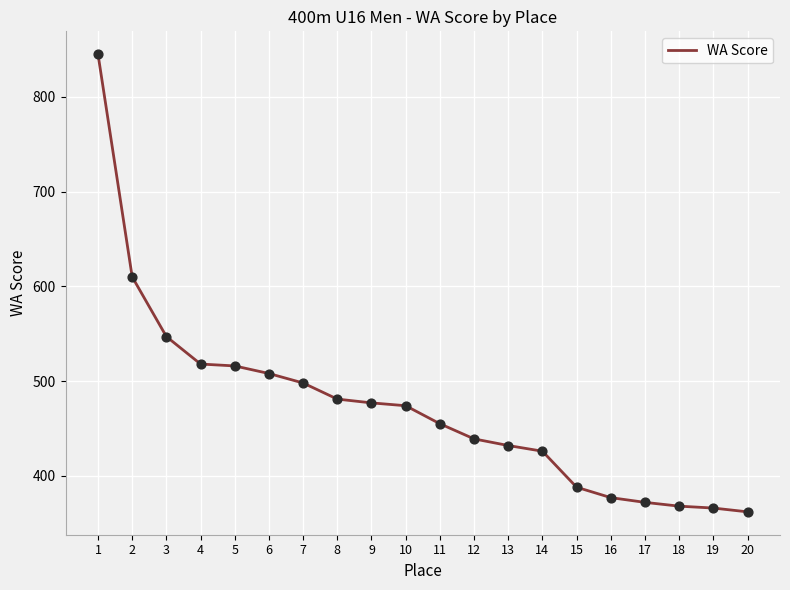

Which has a higher value, 2 or 20?

2